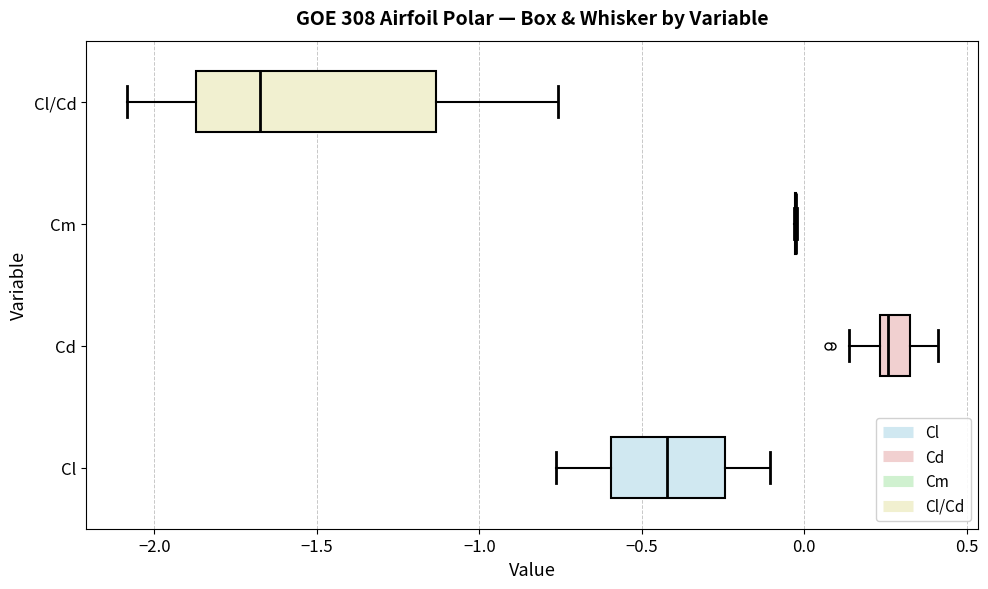

Which box is the widest, from its left edge to its right edge?

Cl/Cd